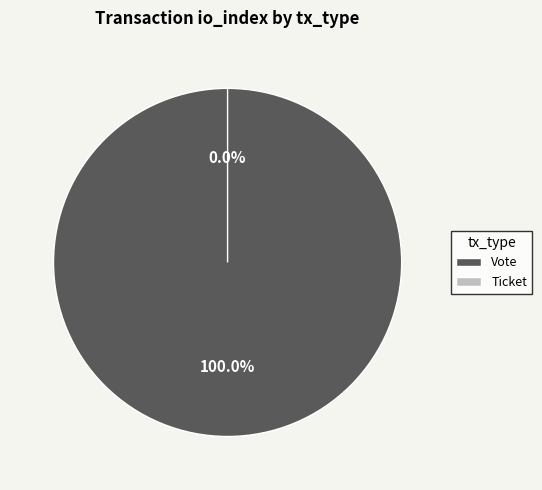

What is the majority slice?

Vote